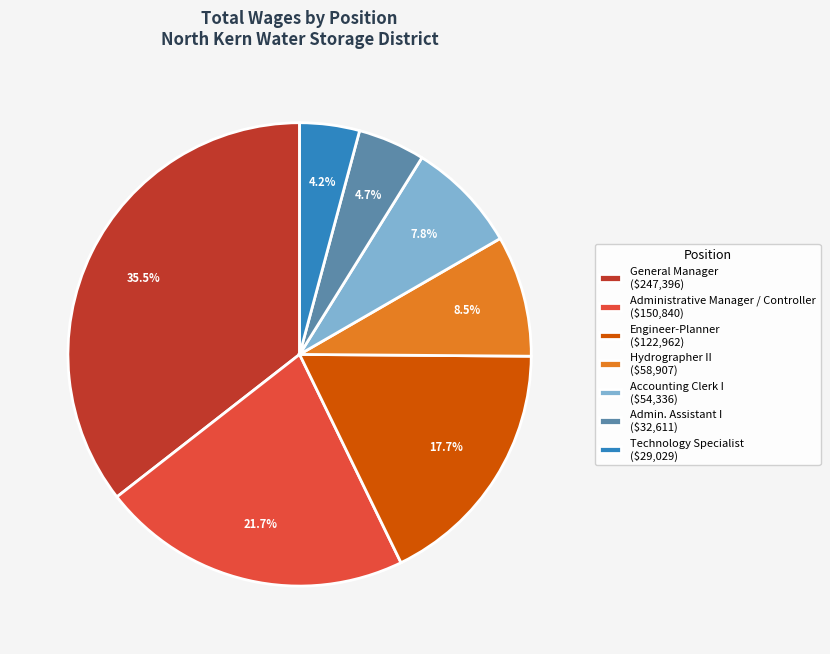

Is there a majority slice in this chart?

No